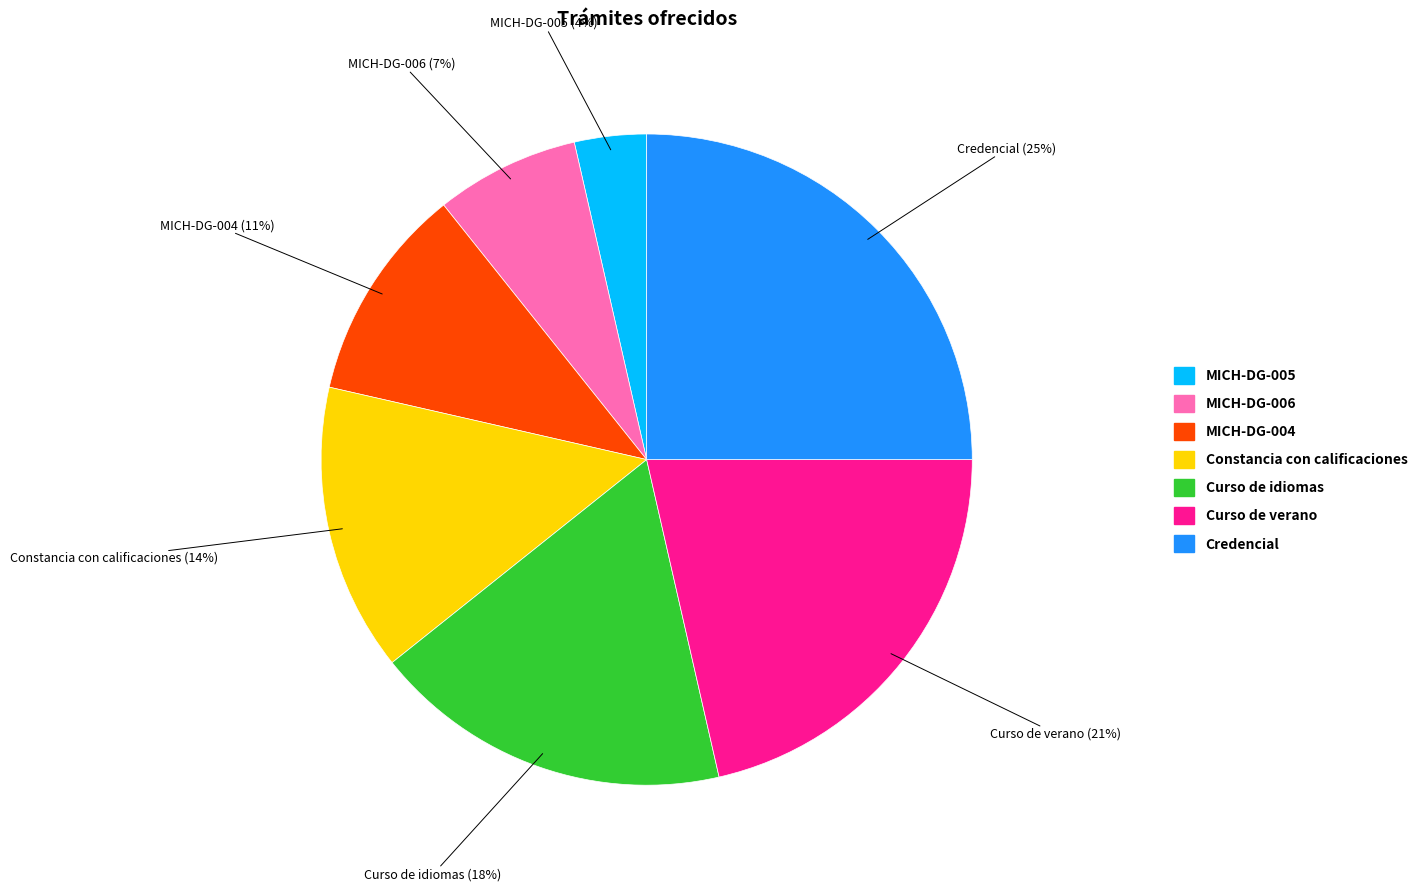

Which has a higher value, Curso de verano or Curso de idiomas?

Curso de verano